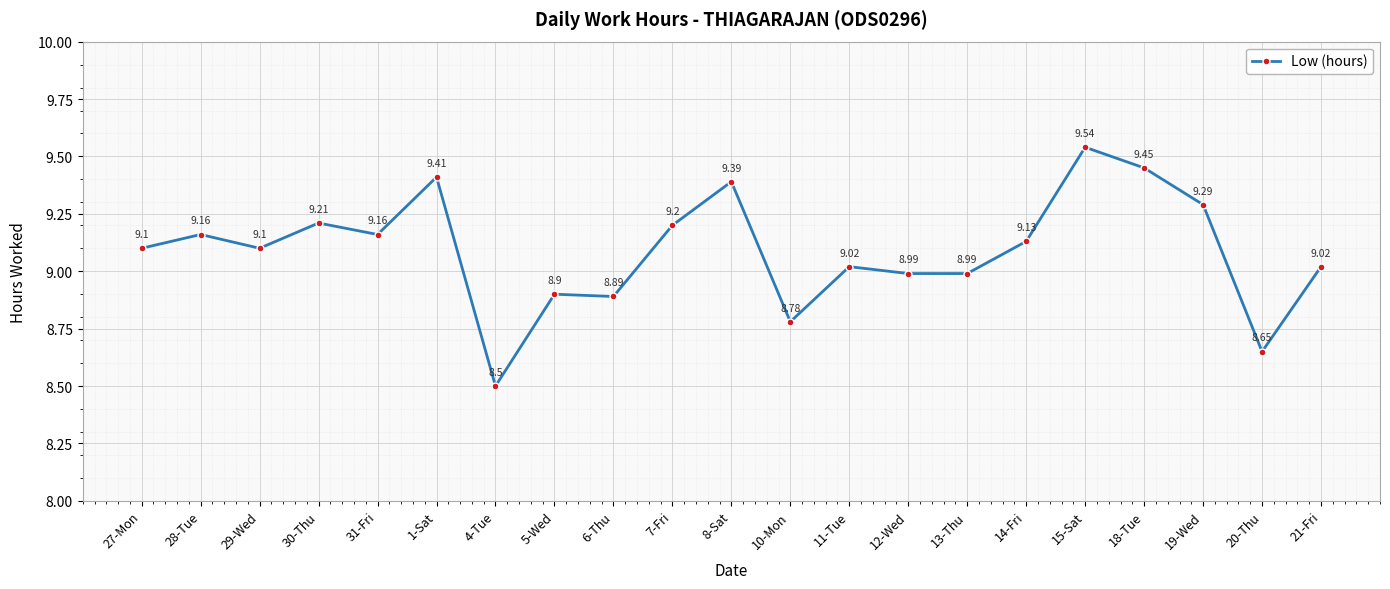

True or false: the data shows 9.2 at 7-Fri.

True